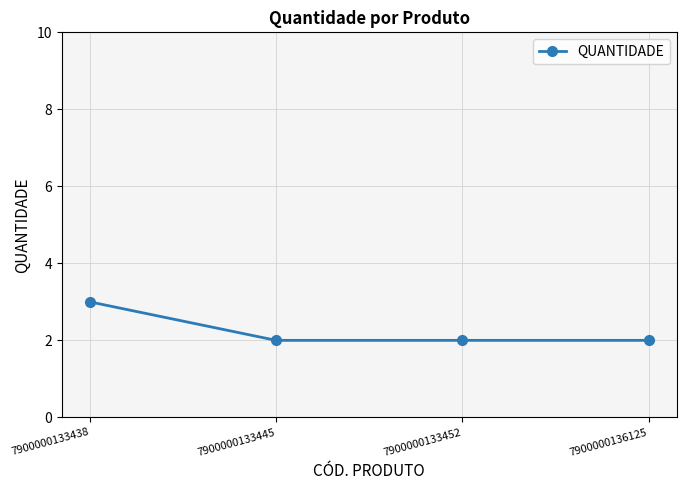

What is the smallest value displayed?

2